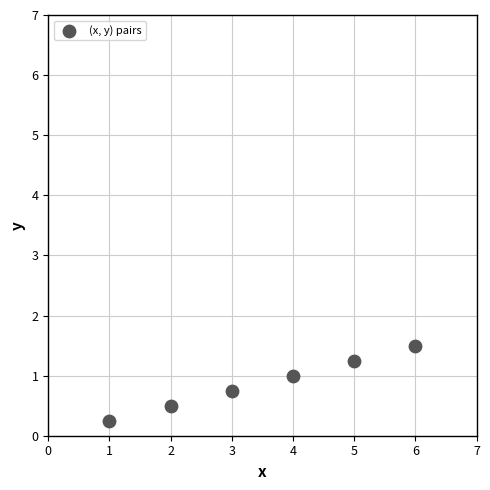

What is the average Y value?

0.9